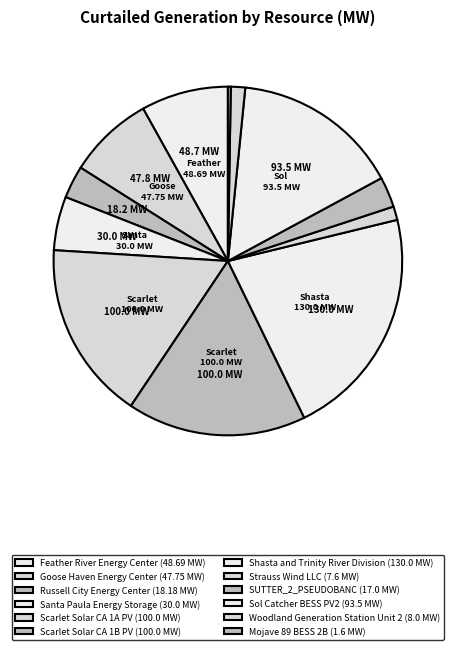

True or false: Mojave 89 BESS 2B accounts for 0% of the total.

True